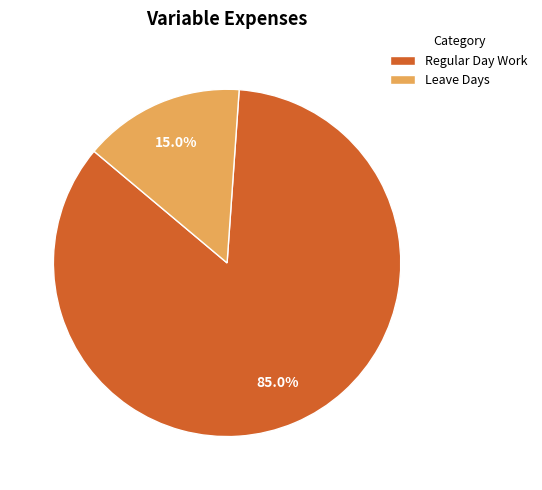

Approximately how many times larger is the value at Regular Day Work compared to Leave Days?

5.7